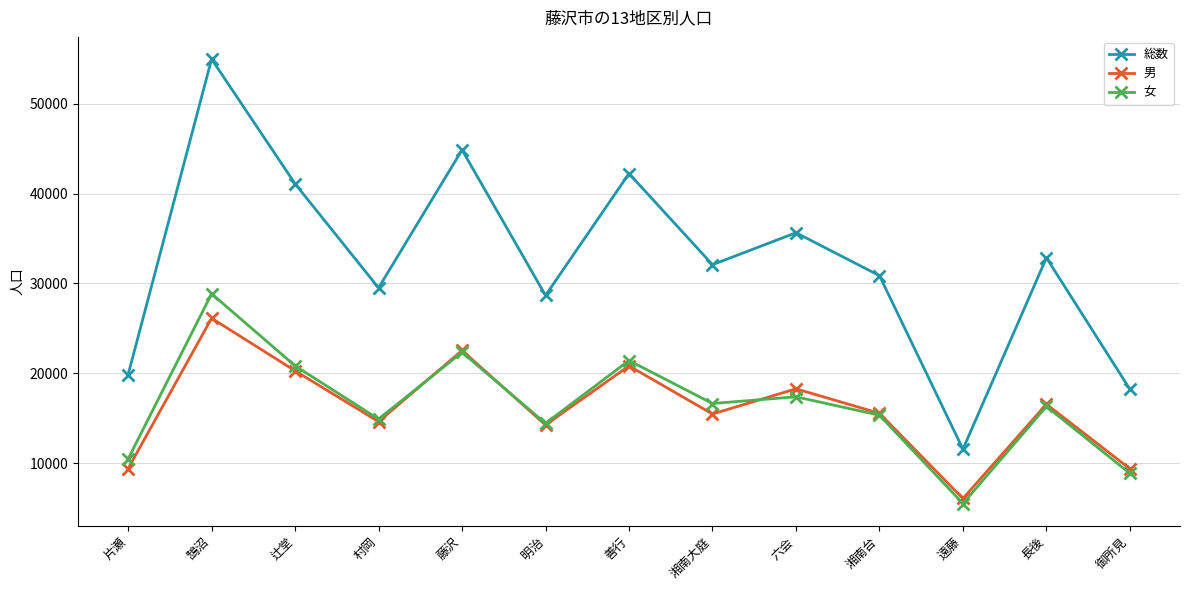

What is the value of the 女 point at the 8th from the left?

16626